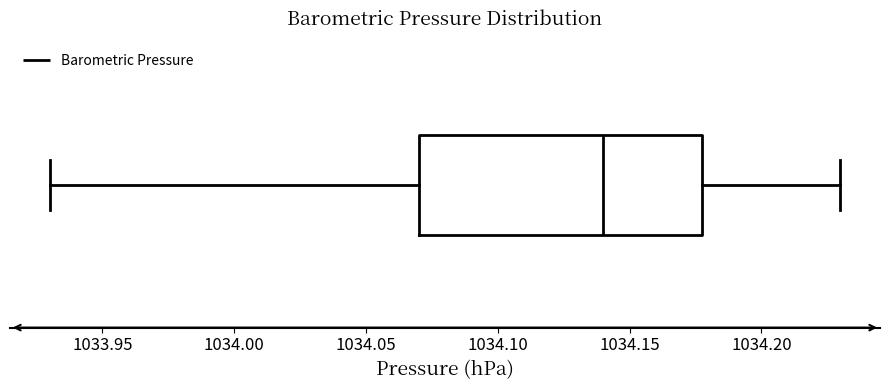

Transcribe this box plot: give where the median line is, the range the box spans, and where the two whiskers end, as read against the x-axis. The values are not printed on the chart, so give them approximately, as read against the axis.

median 1034.14, box 1034.07 to 1034.18, whiskers 1033.93 to 1034.23